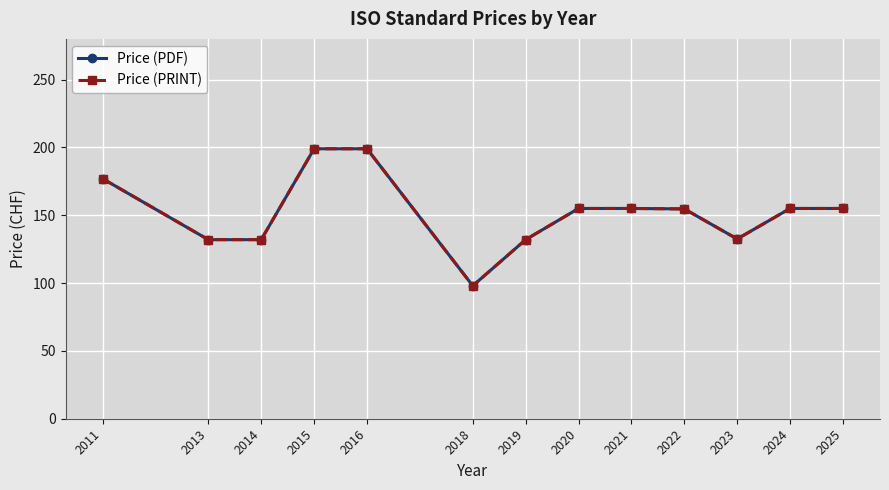

Is this an area chart (filled region under the line)?

No